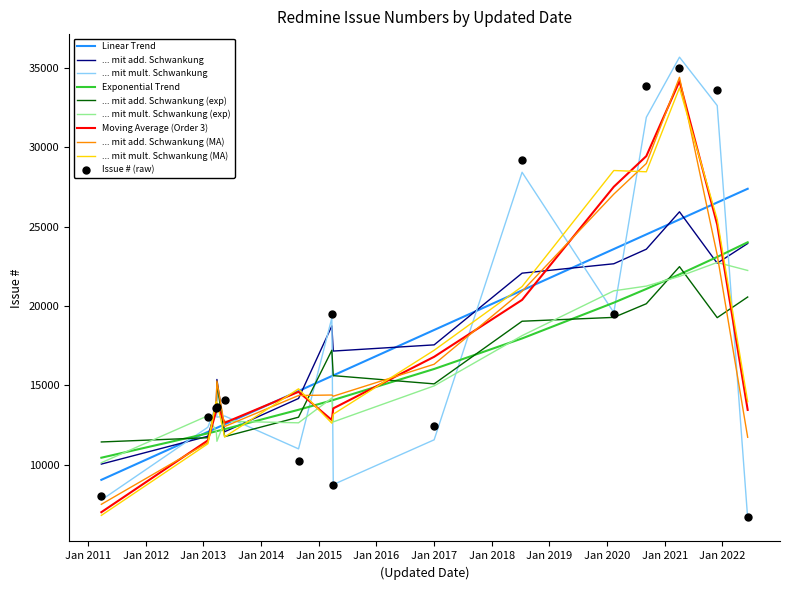

What is the change in value from 2015-03-25 to 2014-08-26?

-9225